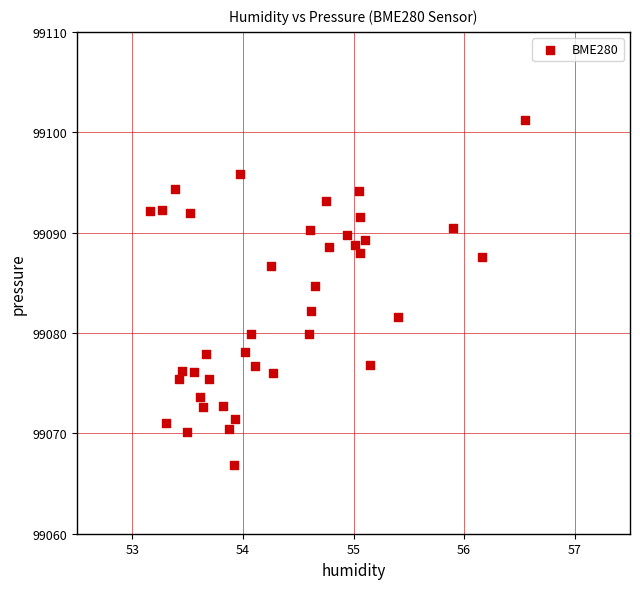

What Y value in the scatter plot is closest to 99084?

99084.7